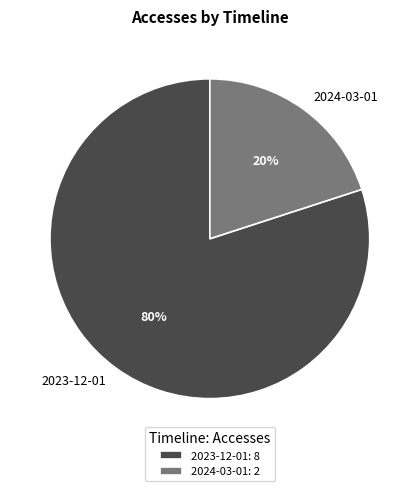

To the nearest percent, what portion does 2023-12-01 represent?

80%